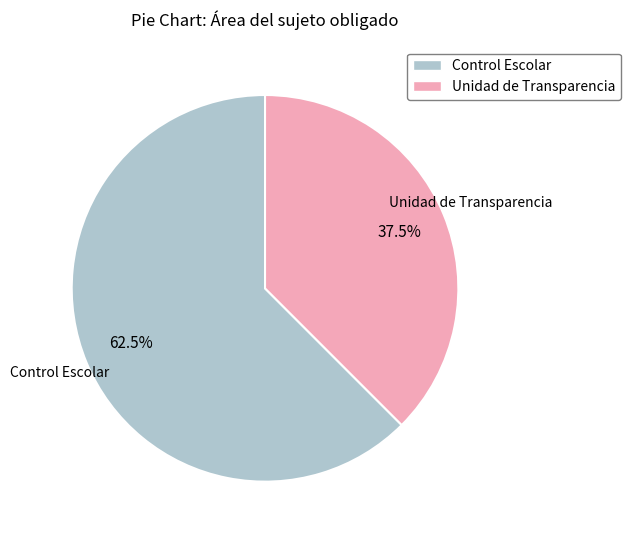

Rank the categories by value from highest to lowest.

Control Escolar, Unidad de Transparencia